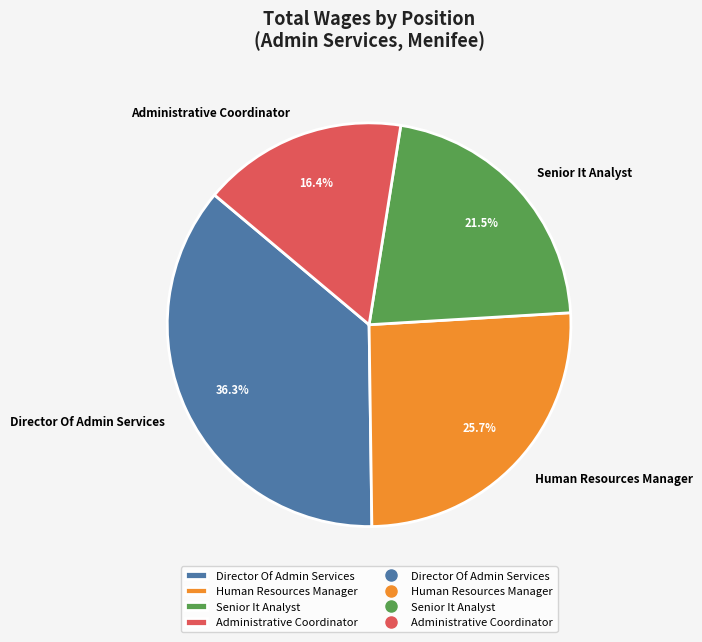

Approximately how many times larger is the value at Administrative Coordinator compared to Senior It Analyst?

0.8